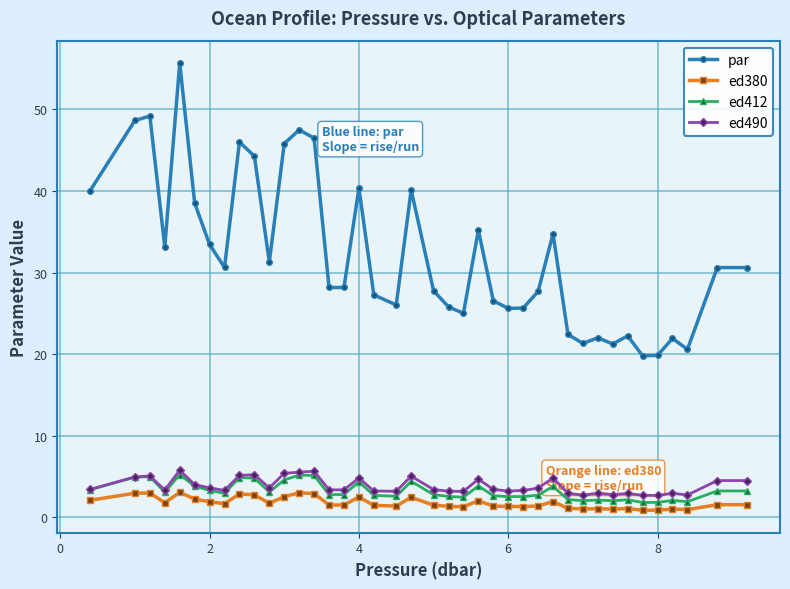

True or false: ed412 and ed380 cross at least once.

False